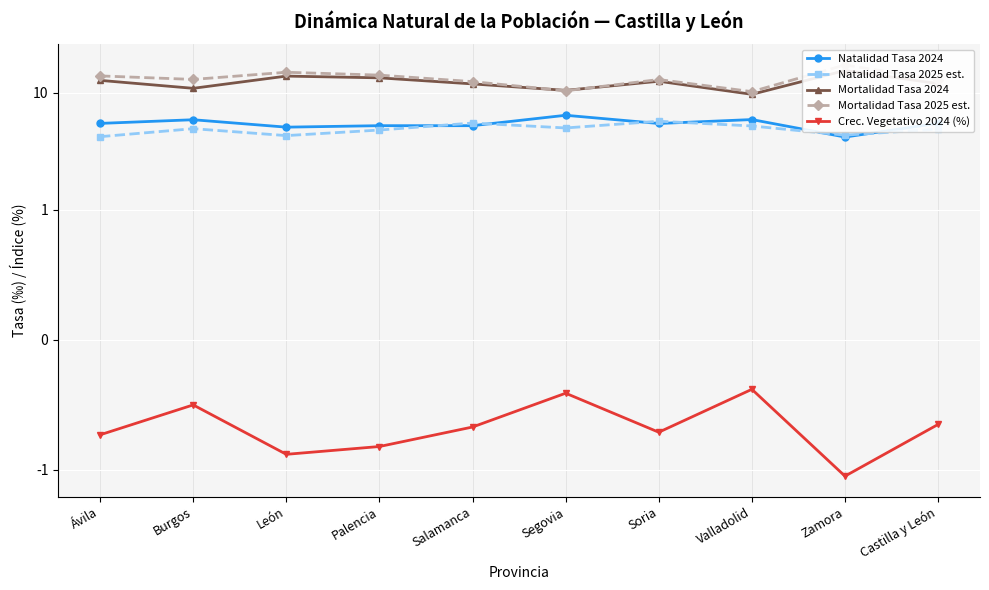

True or false: Mortalidad Tasa 2025 est. and Natalidad Tasa 2025 est. intersect in this chart.

False